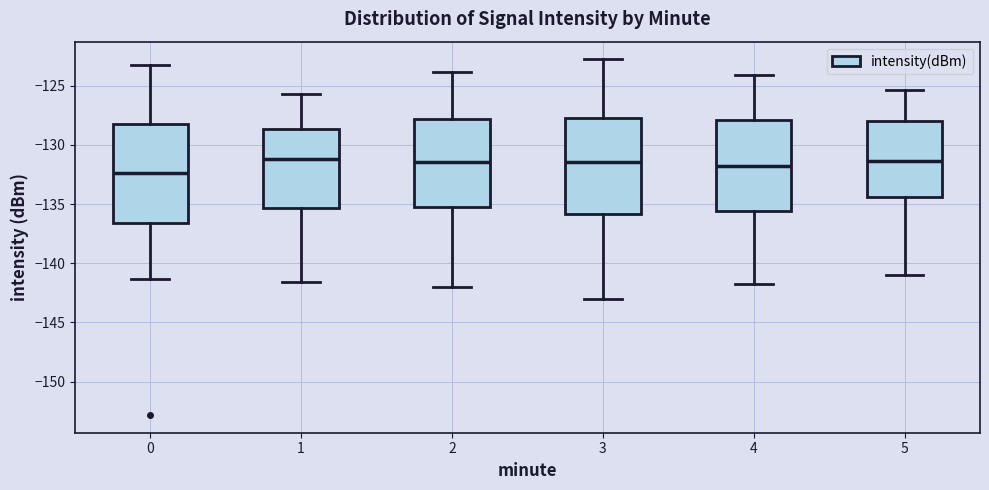

Where is the lower edge of the box at x = 5 on the y-axis? The values are not printed on the chart, so give them approximately, as read against the axis.

-134.5